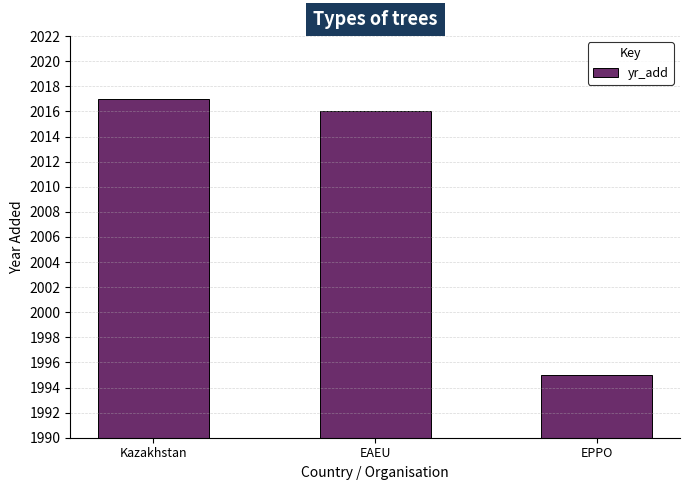

What is the greatest value displayed?

2017